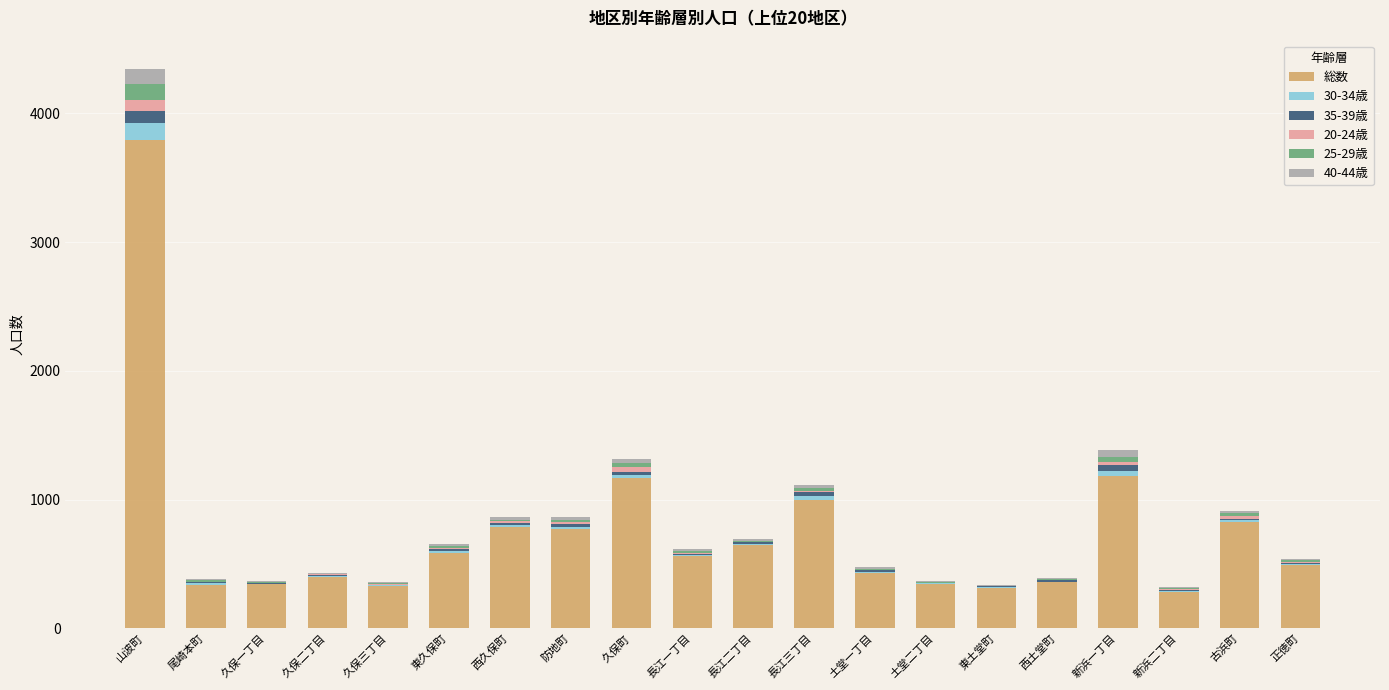

The 総数 series shows 392 at 防地町. True or false?

False